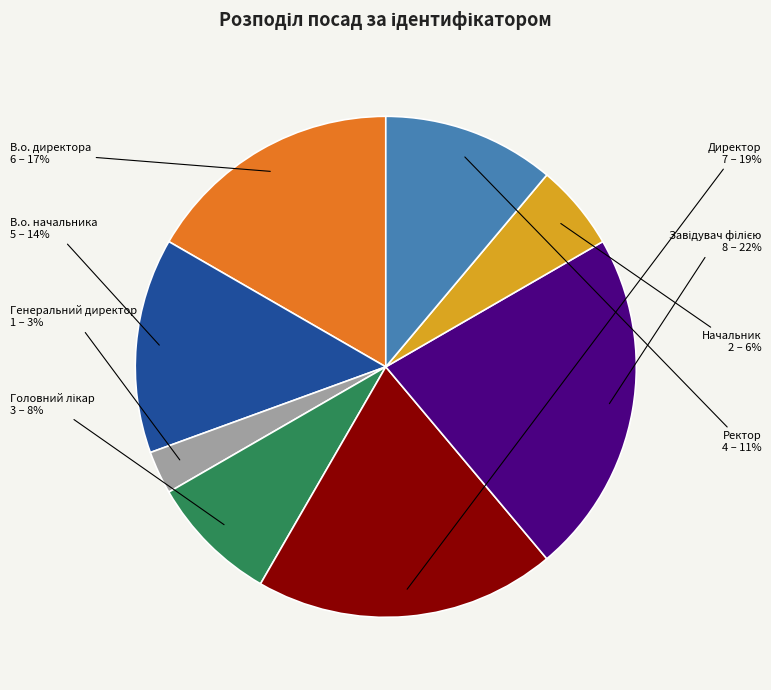

Is there a majority slice in this chart?

No